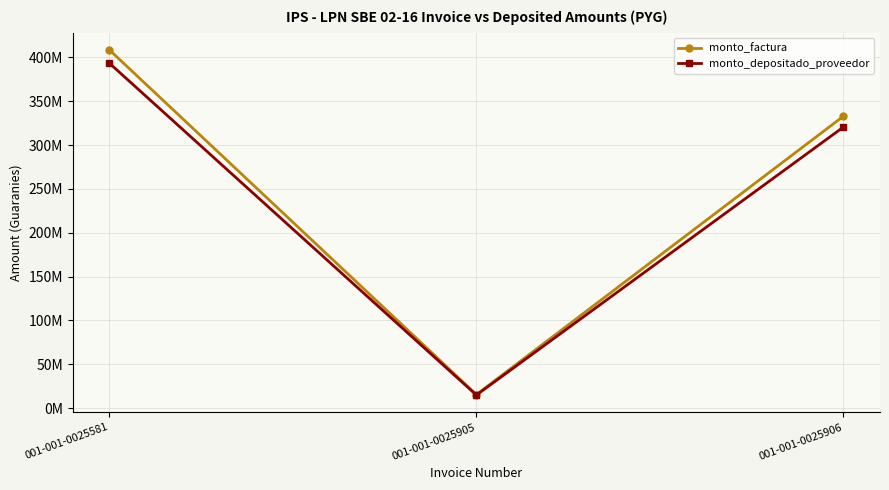

What are all the series names shown in the legend?

monto_factura, monto_depositado_proveedor